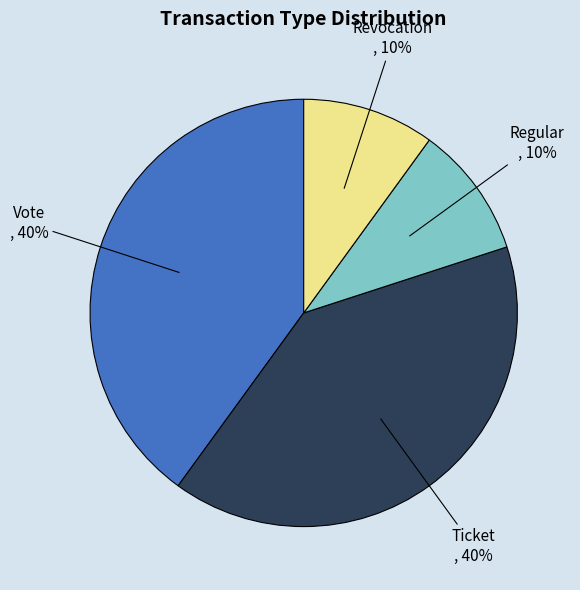

How many slices are in this pie chart?

4